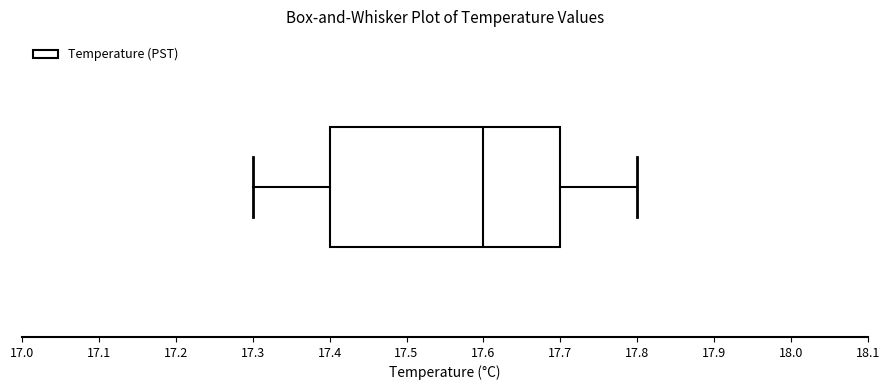

Read this box plot against the x-axis: the position of the median line, the range covered by the box, and the ends of both whiskers. The values are not printed on the chart, so give them approximately, as read against the axis.

median 17.6, box 17.4 to 17.7, whiskers 17.3 to 17.8